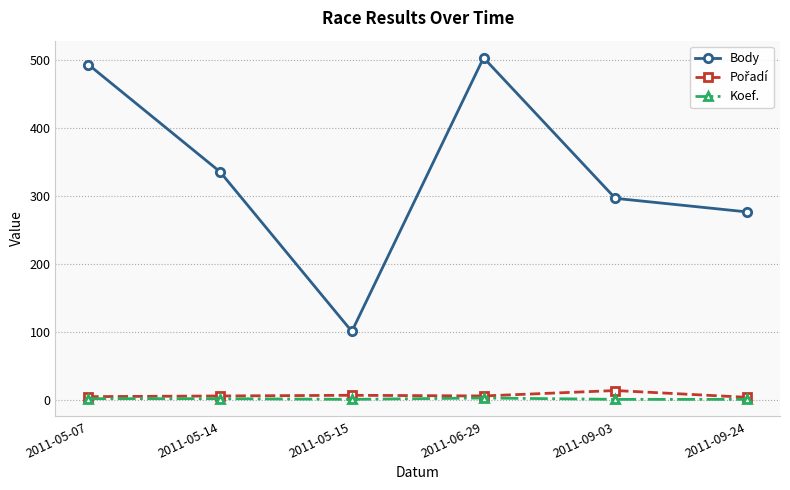

What is the highest value of the Body series?

504